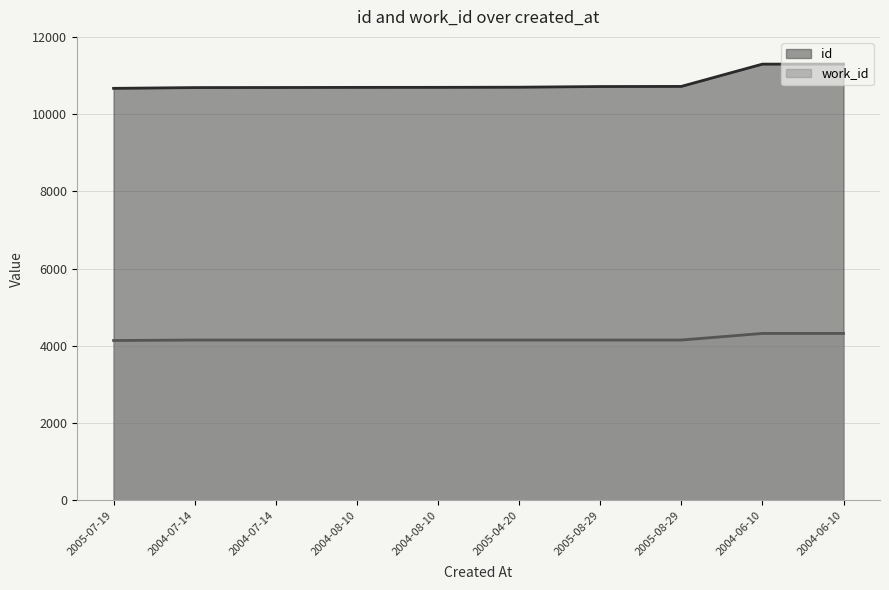

What is the sum of the work_id values at 2005-08-29 and 2004-06-10?

8477